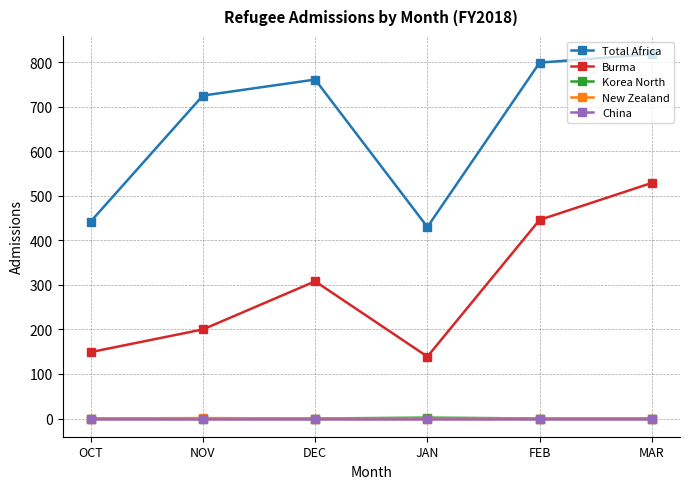

What is the maximum value shown in the chart?

818